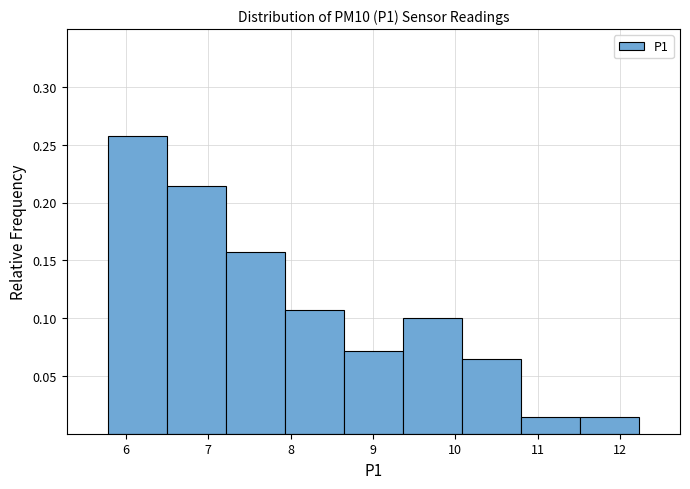

Which range on the x-axis has the tallest bar?

5.8 to 6.5